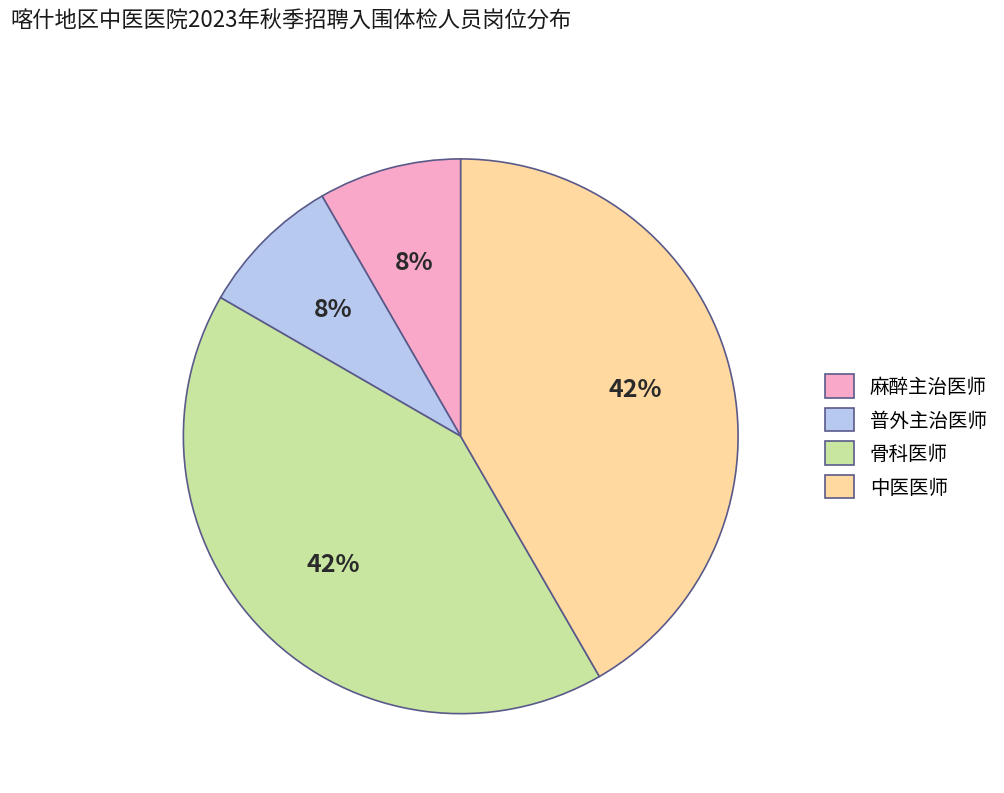

Is 骨科医师 the majority of the pie?

No